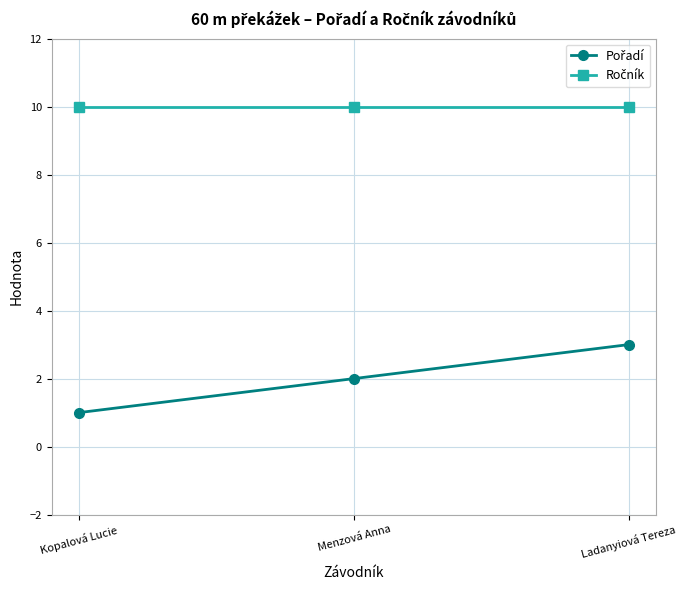

At which category is the sum across all series the highest?

Ladanyiová Tereza